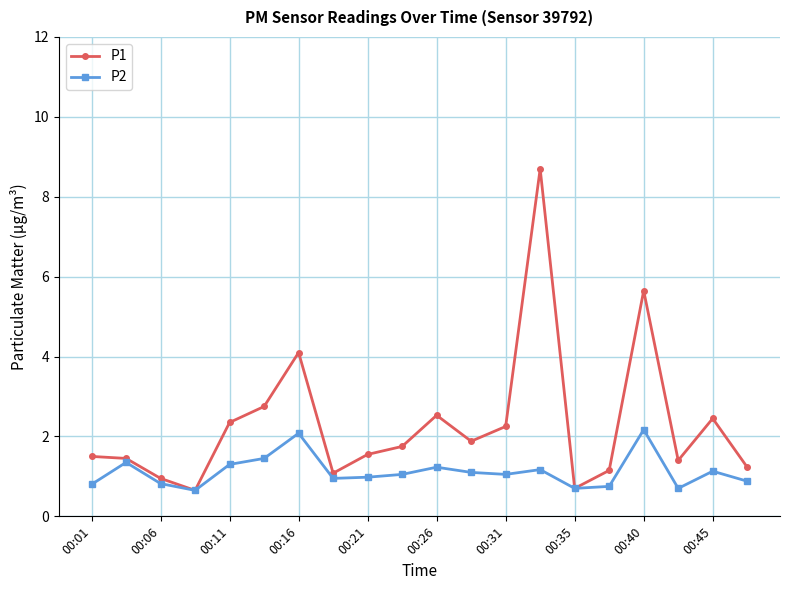

List the series in order of their overall mean, lowest first.

P2, P1